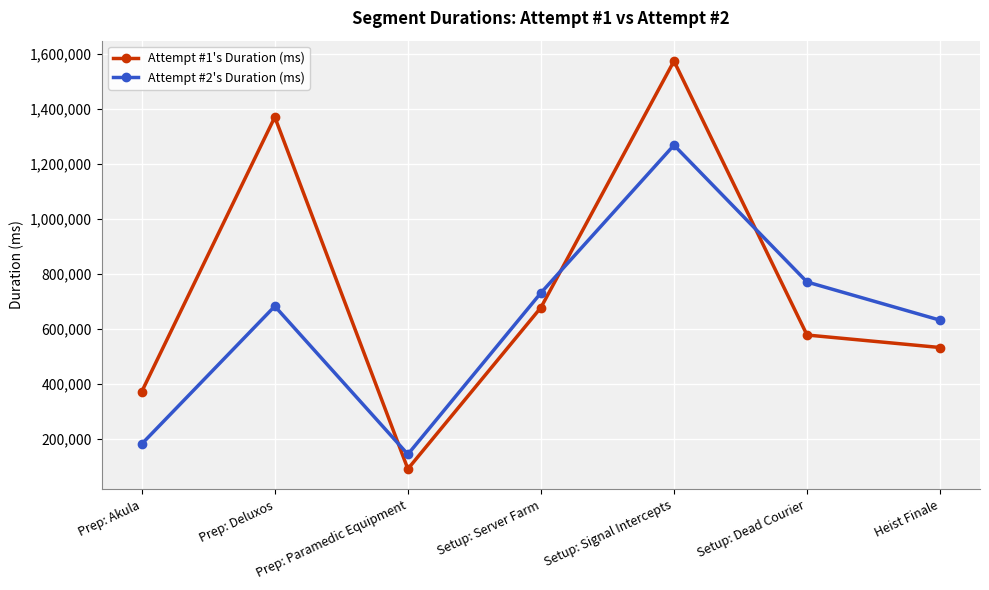

How many lines are shown in the chart?

2